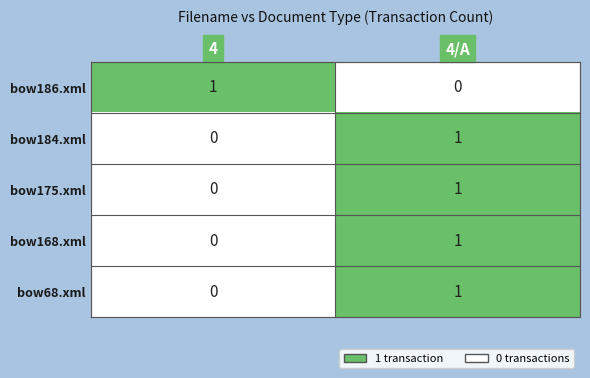

What is the total value across all series at 4/A?

4